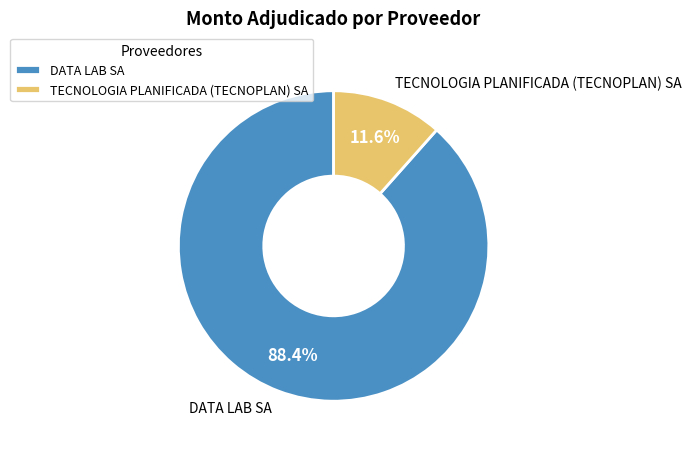

To the nearest percent, what is the difference between the TECNOLOGIA PLANIFICADA (TECNOPLAN) SA and DATA LAB SA slice percentages?

77%